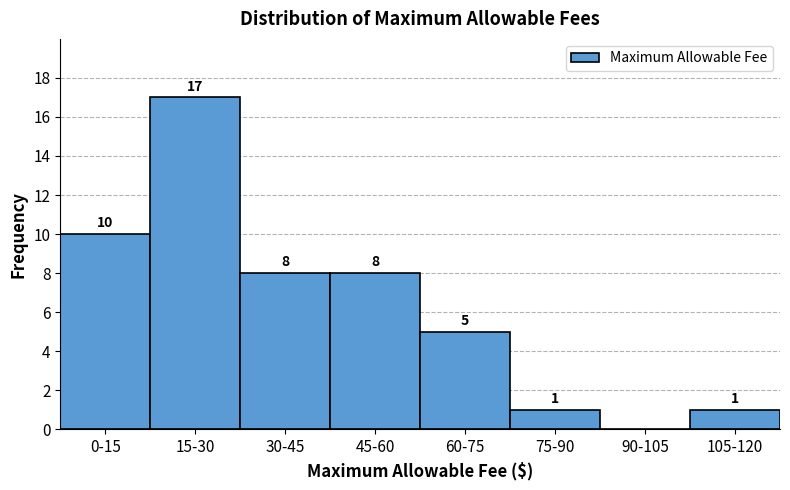

Reading left to right, list all the values displayed in this chart.

0-15=10	15-30=17	30-45=8	45-60=8	60-75=5	75-90=1	90-105=0	105-120=1